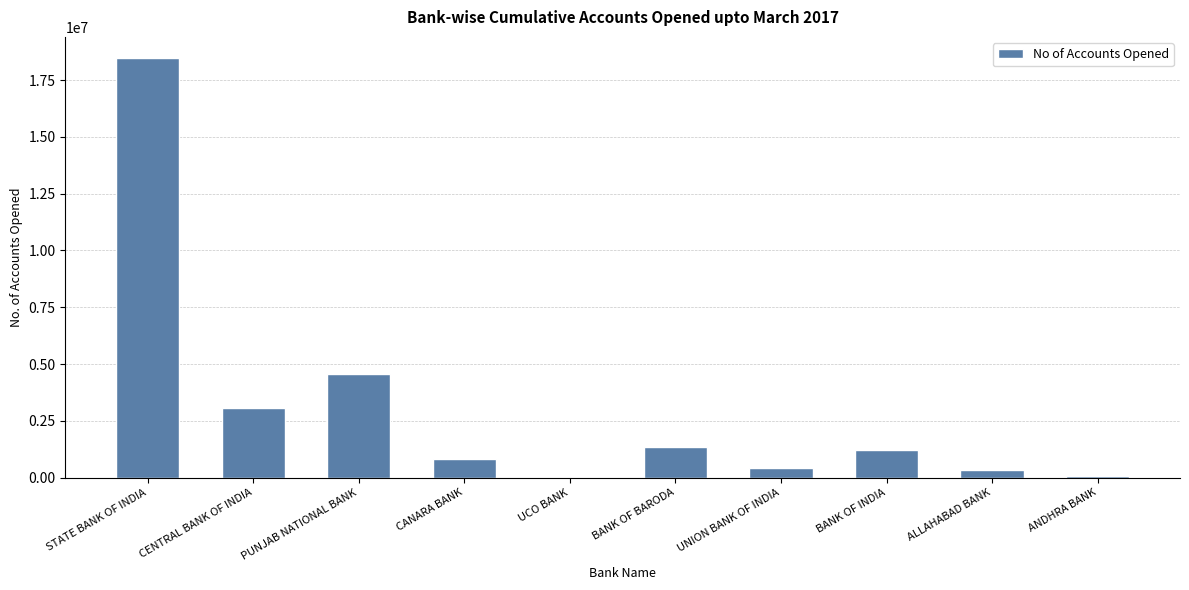

Between BANK OF INDIA and ALLAHABAD BANK, which is larger?

BANK OF INDIA